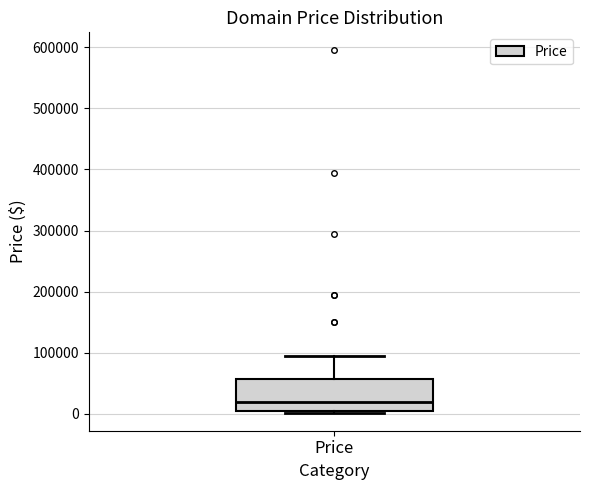

Read this box plot against the y-axis: the position of the median line, the range covered by the box, and the ends of both whiskers. The values are not printed on the chart, so give them approximately, as read against the axis.

median 20000, box 0 to 60000, whiskers 0 to 90000